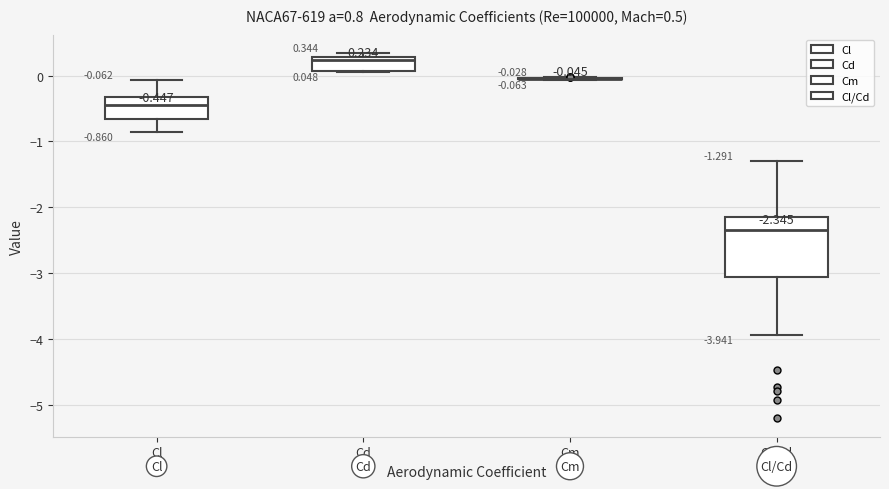

Which box is the tallest, from its lower edge to its upper edge?

Cl/Cd